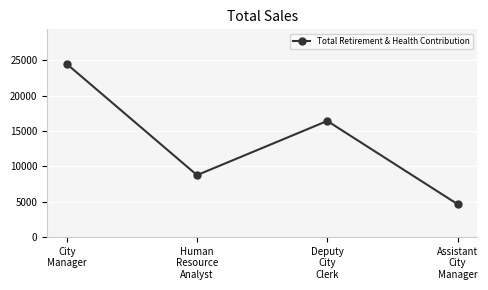

How many points are higher than both their immediate neighbors (excluding endpoints)?

1